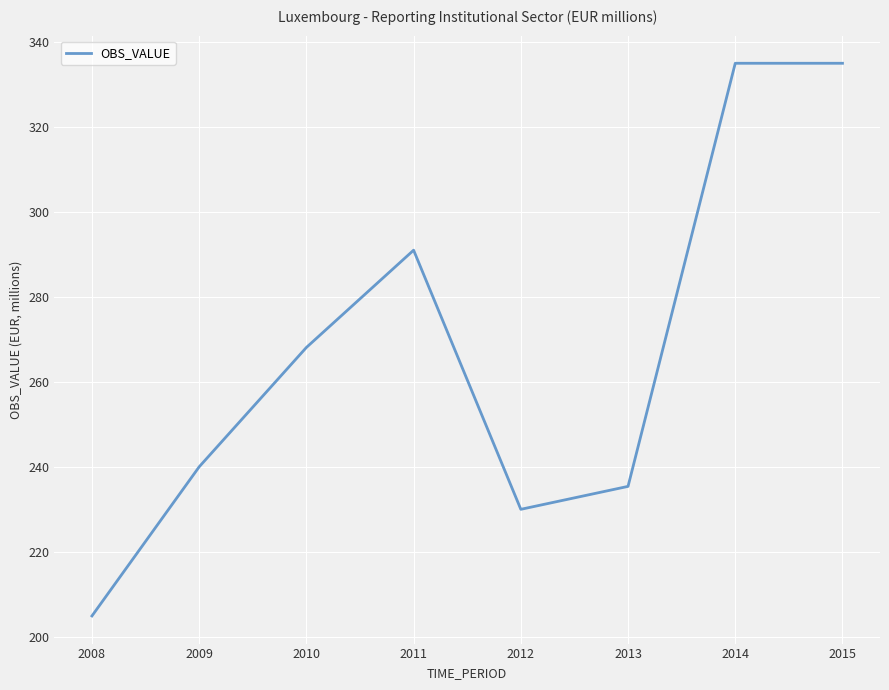

Which has a higher value, 2009 or 2014?

2014